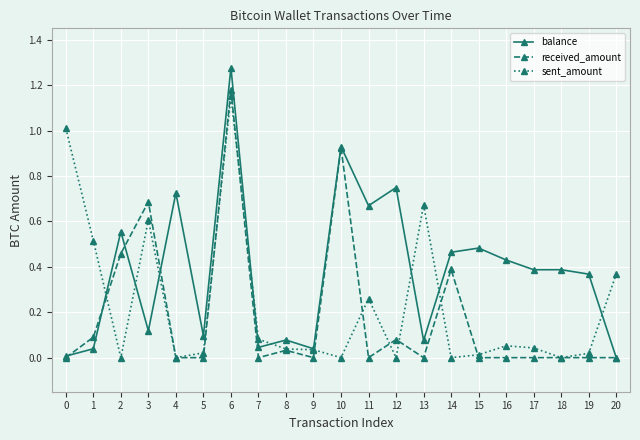

At which category does sent_amount reach its first local peak?

3